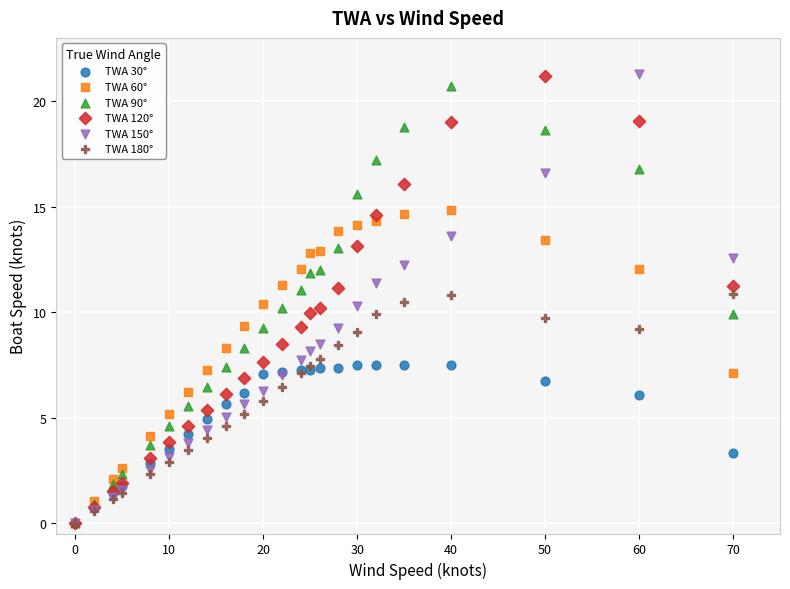

What are all the series names shown in the legend?

TWA 30°, TWA 60°, TWA 90°, TWA 120°, TWA 150°, TWA 180°